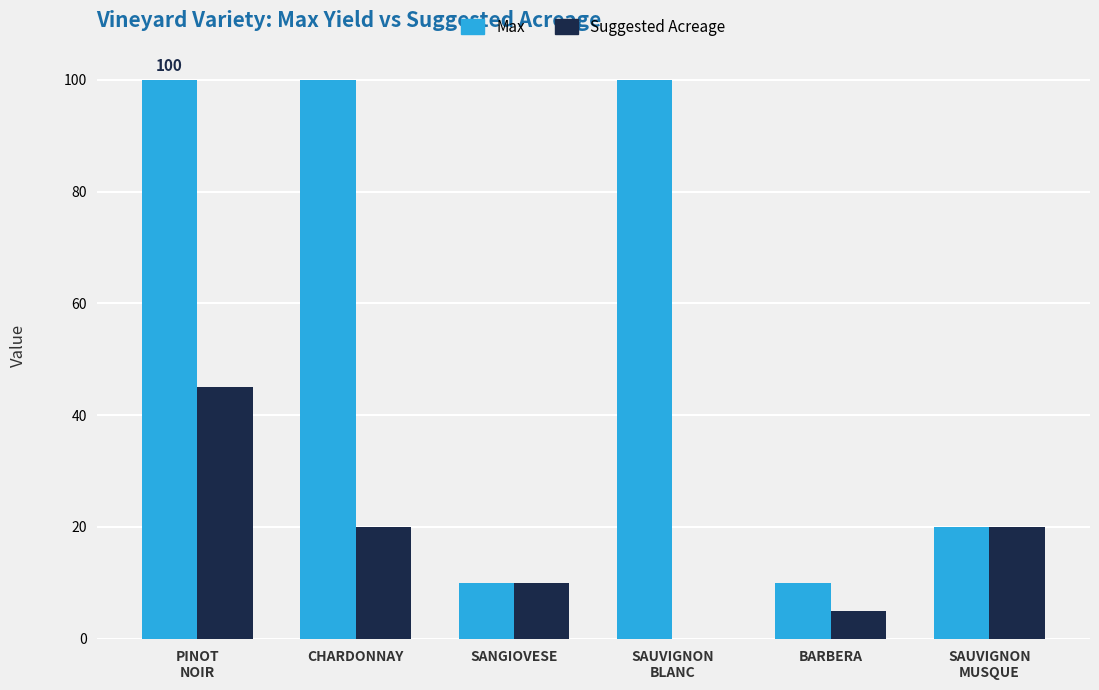

What are all the series names shown in the legend?

Max, Suggested Acreage